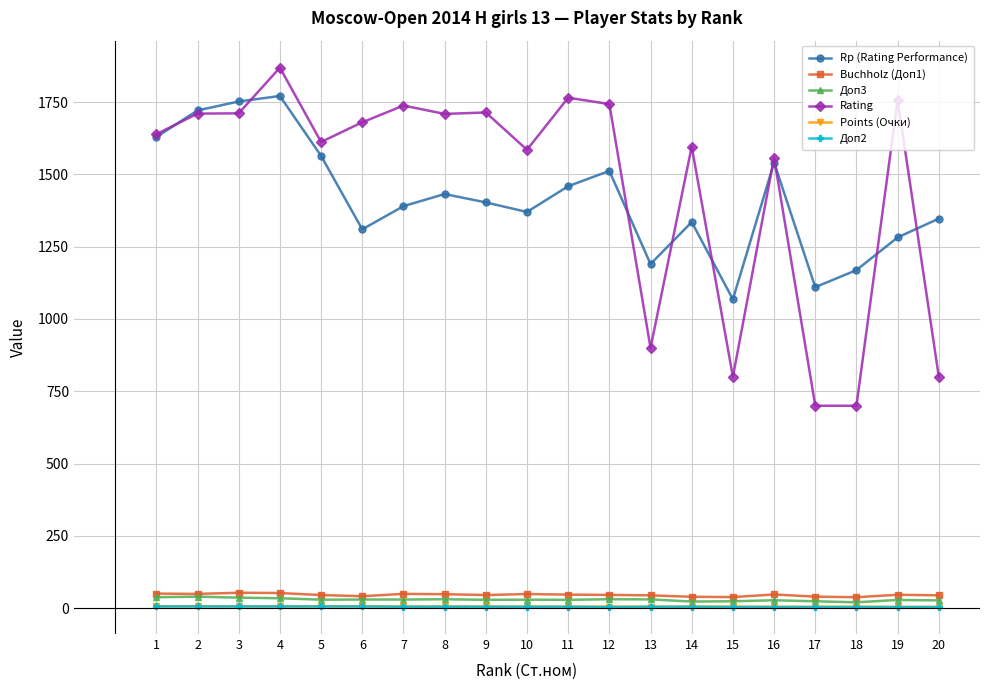

Between 4 and 11, which series saw the biggest shift?

Rp (Rating Performance)